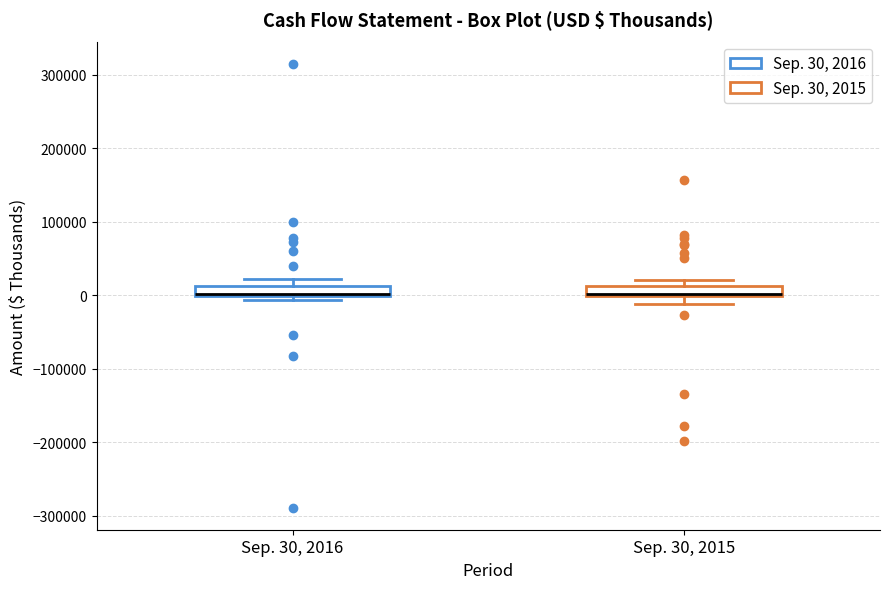

Where is the upper edge of the box for Sep. 30, 2015 on the y-axis? The values are not printed on the chart, so give them approximately, as read against the axis.

10000